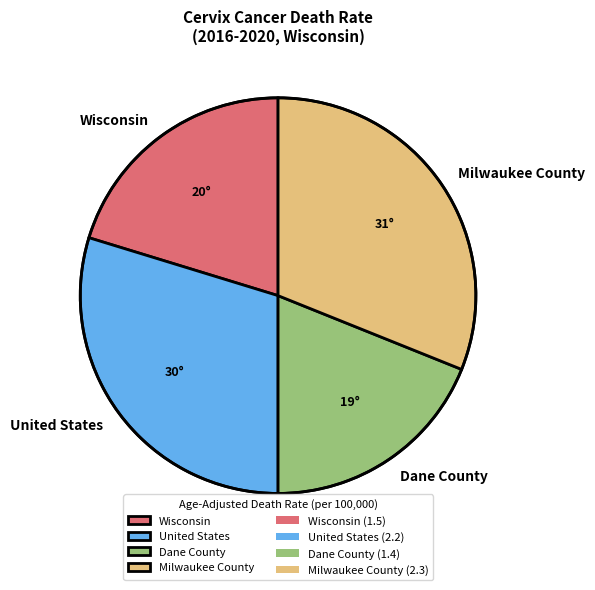

Which category has the smallest portion of the pie?

Dane County